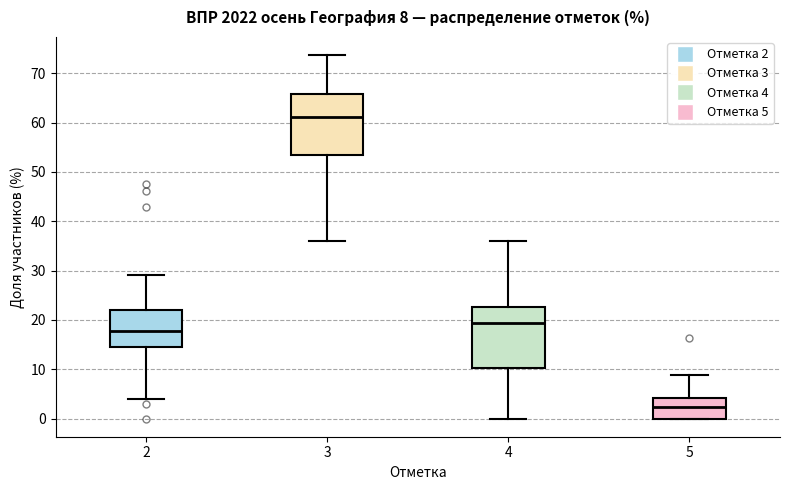

Which box's median line is the highest?

3